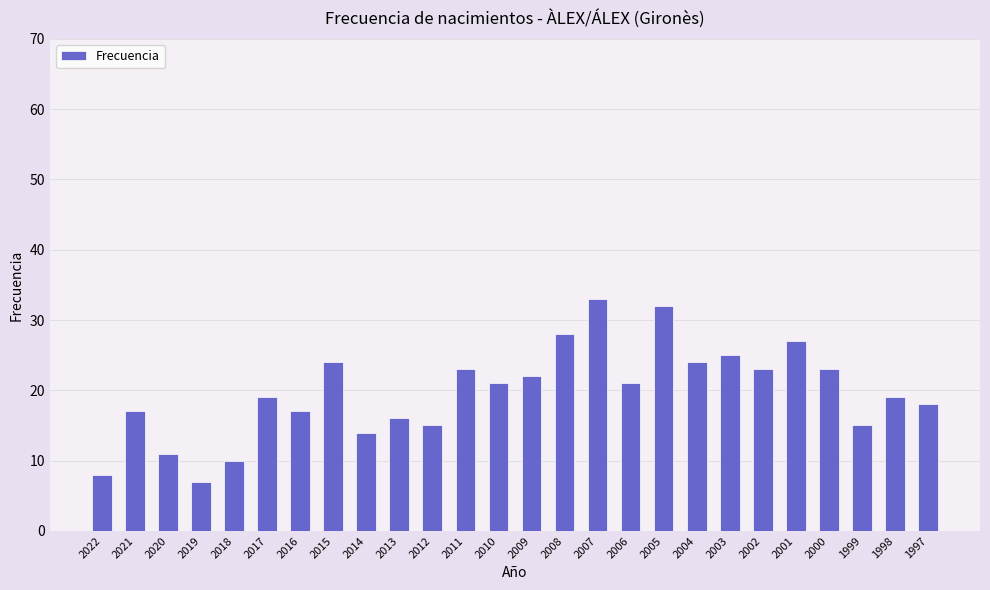

Which has a higher value, 2007 or 2001?

2007